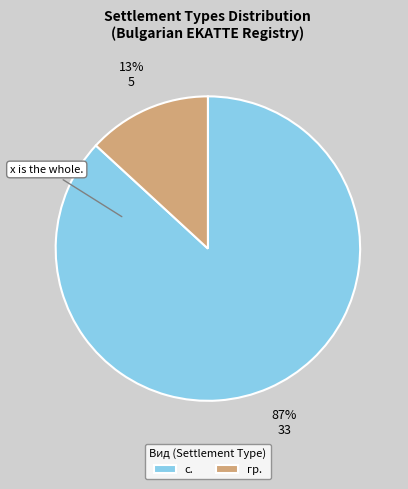

To the nearest percent, what is the difference between the largest and smallest slice percentages?

74%